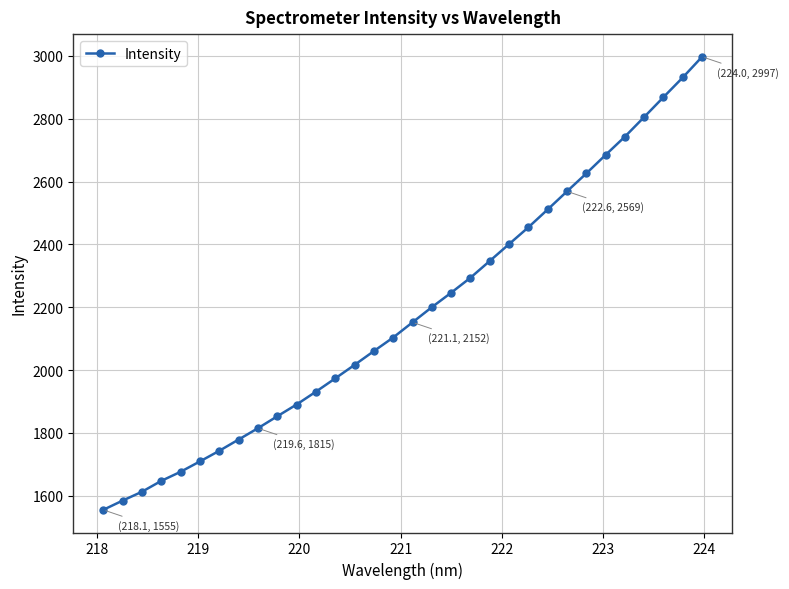

What is the difference between the maximum and minimum values?

1441.9